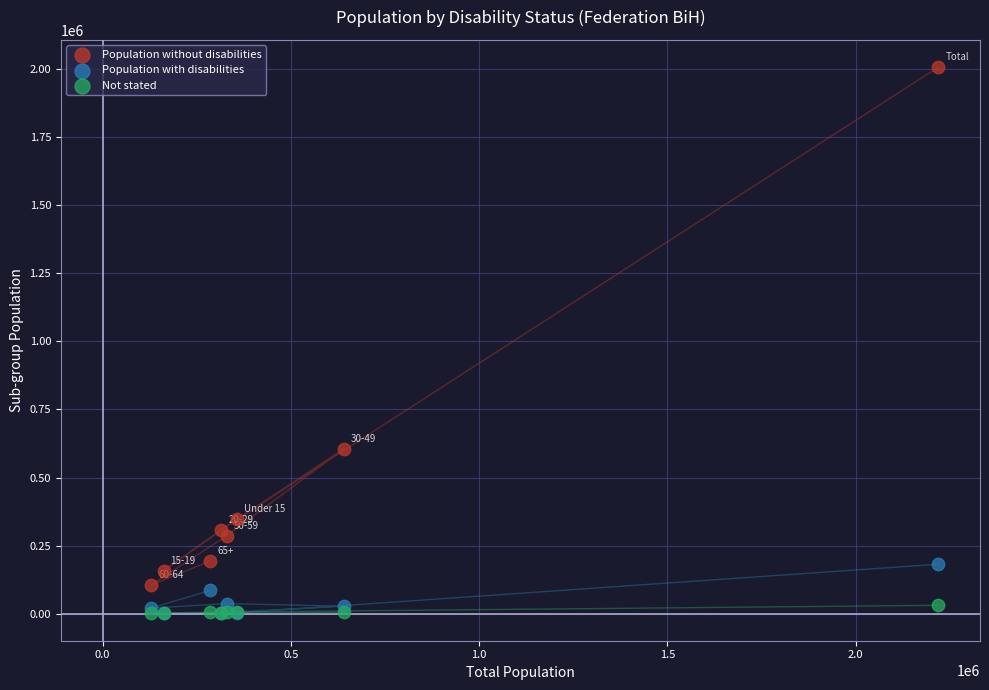

Which series has the largest Y range (max minus min)?

Population without disabilities